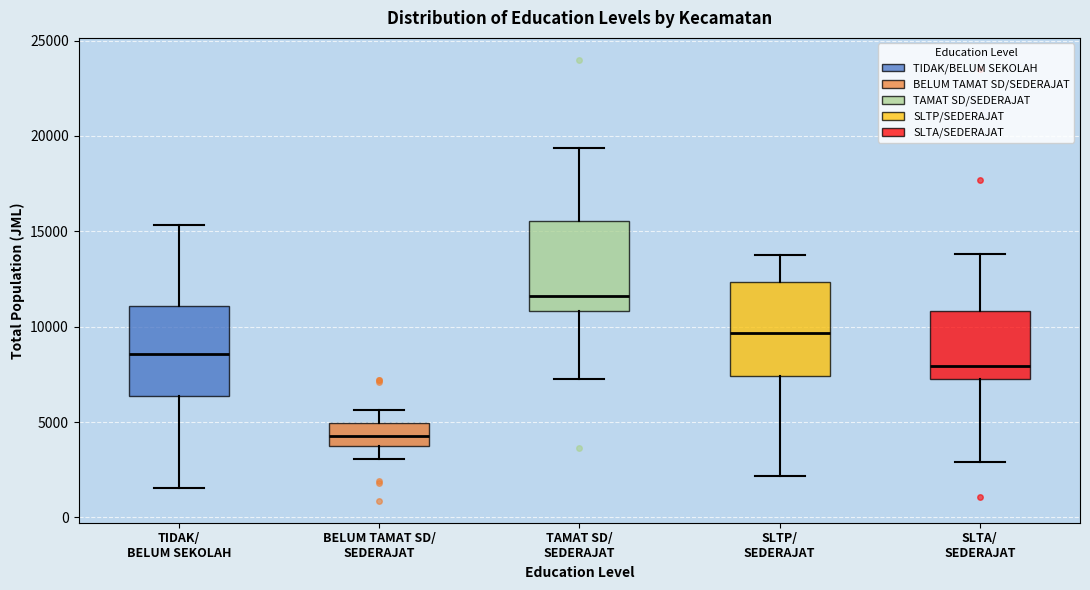

Where does the median line of the box for SLTA/ SEDERAJAT sit on the y-axis? The values are not printed on the chart, so give them approximately, as read against the axis.

8000